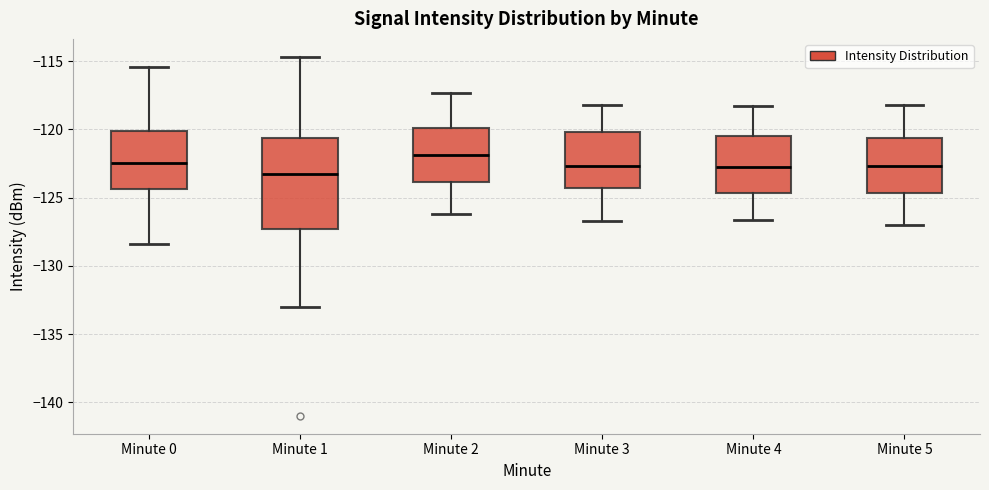

Where is the lower edge of the box for Minute 3 on the y-axis? The values are not printed on the chart, so give them approximately, as read against the axis.

-124.0